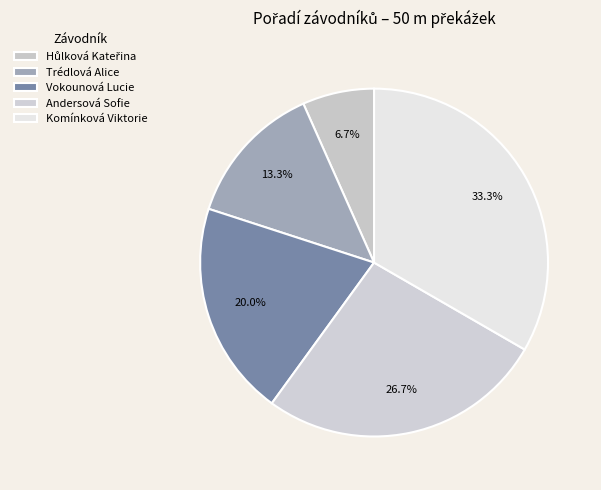

Which slice is the largest?

Komínková Viktorie